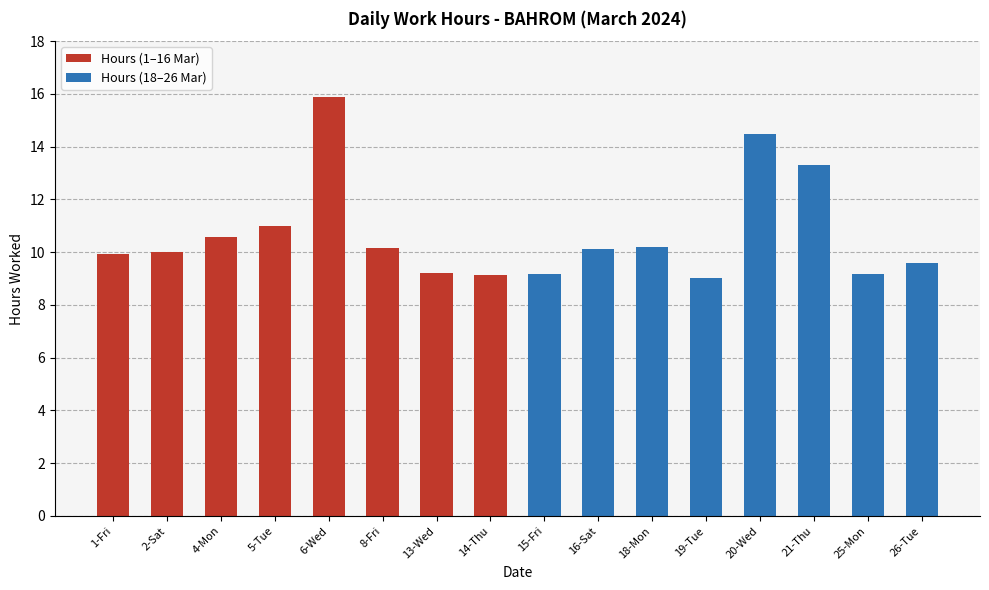

Is it true that Hours (18–26 Mar) equals 14.1 at 15-Fri?

False